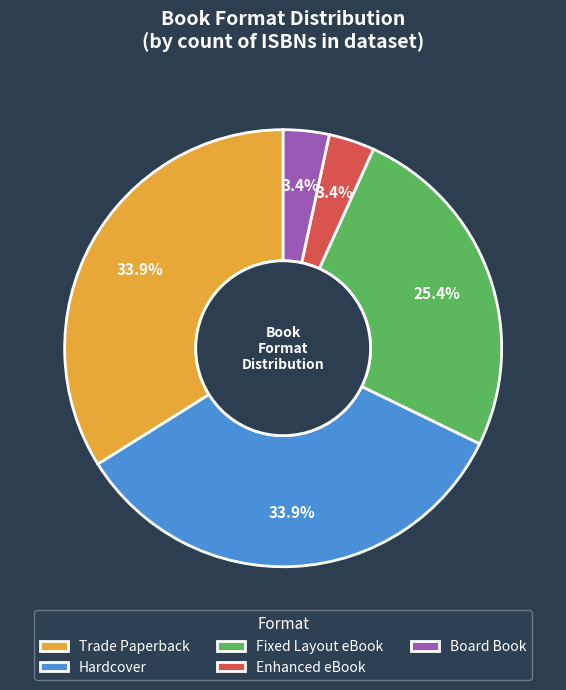

What is the ratio of the value at Trade Paperback to the value at Fixed Layout eBook?

1.3